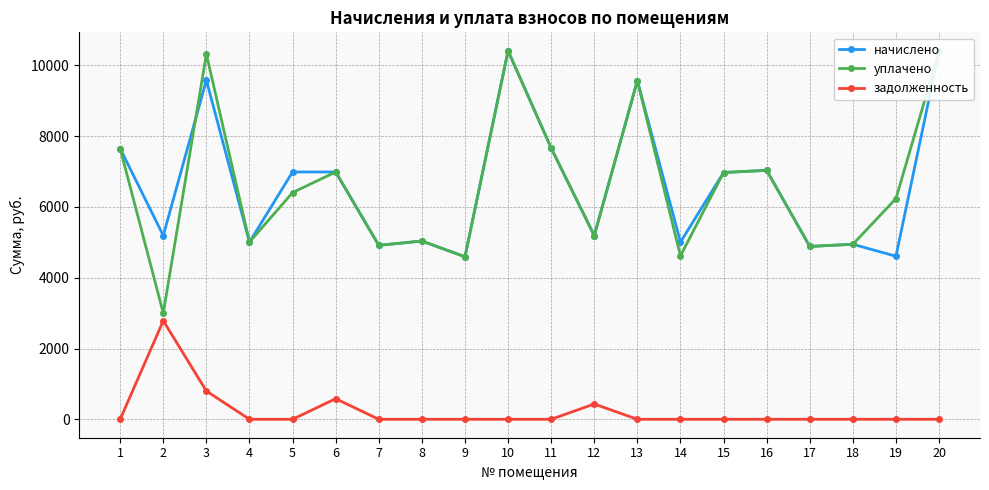

What is the spread (max minus min) of values at 19?

6237.1